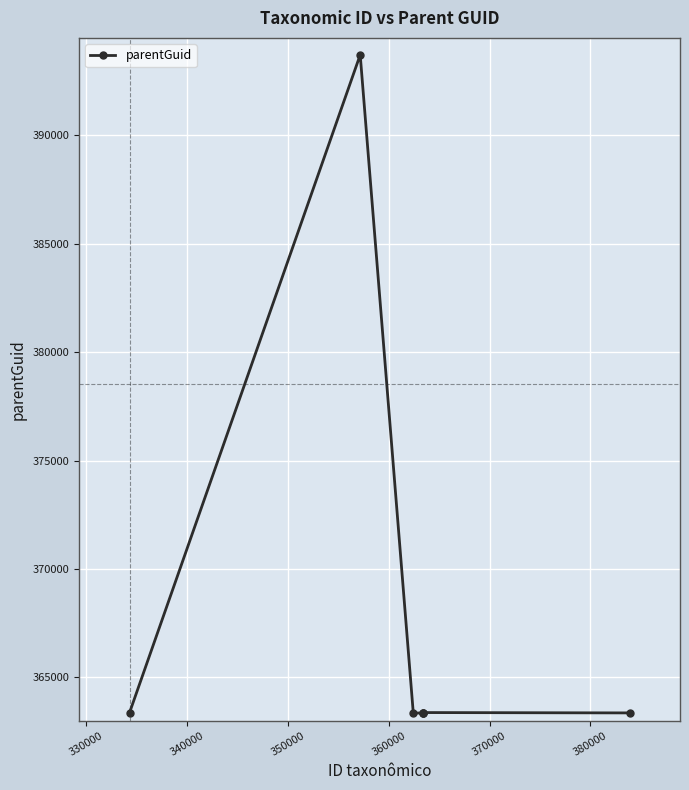

What is the value of the 2nd point from the left?

393718